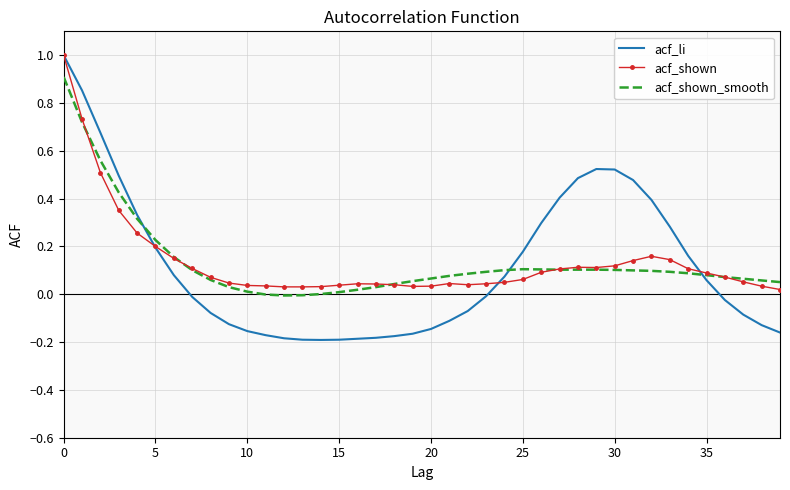

Which series has the largest range (max minus min)?

acf_li